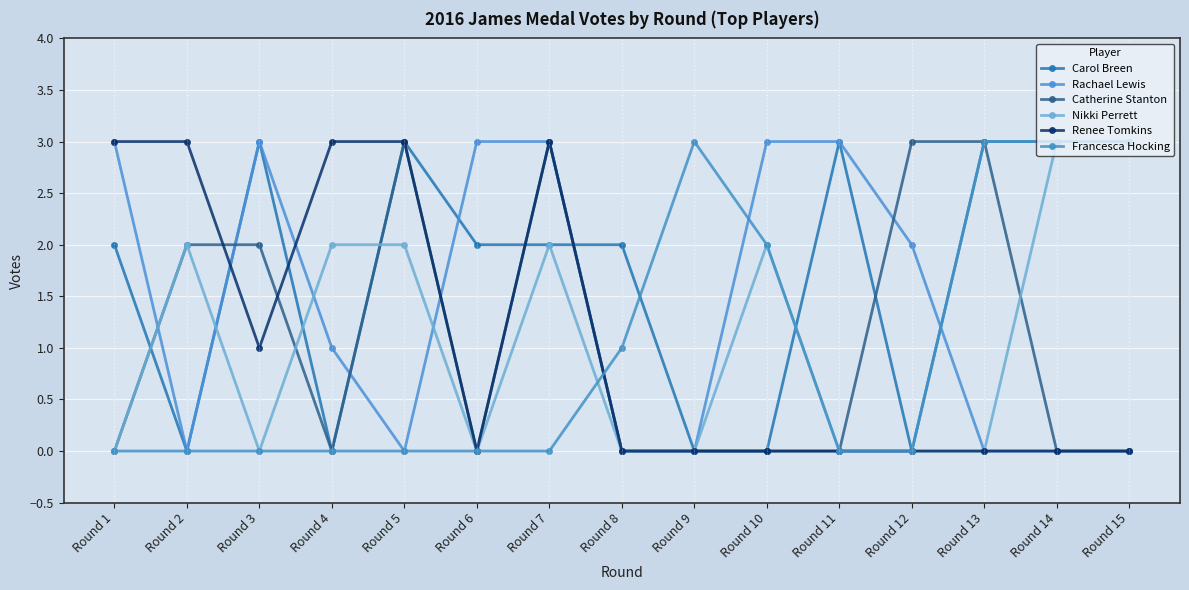

Which series has the widest spread of values?

Carol Breen